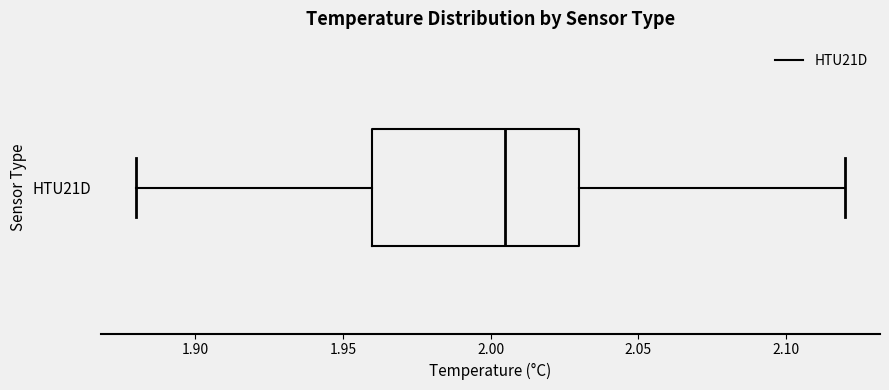

Read this box plot against the x-axis: the position of the median line, the range covered by the box, and the ends of both whiskers. The values are not printed on the chart, so give them approximately, as read against the axis.

median 2.005, box 1.960 to 2.030, whiskers 1.880 to 2.120